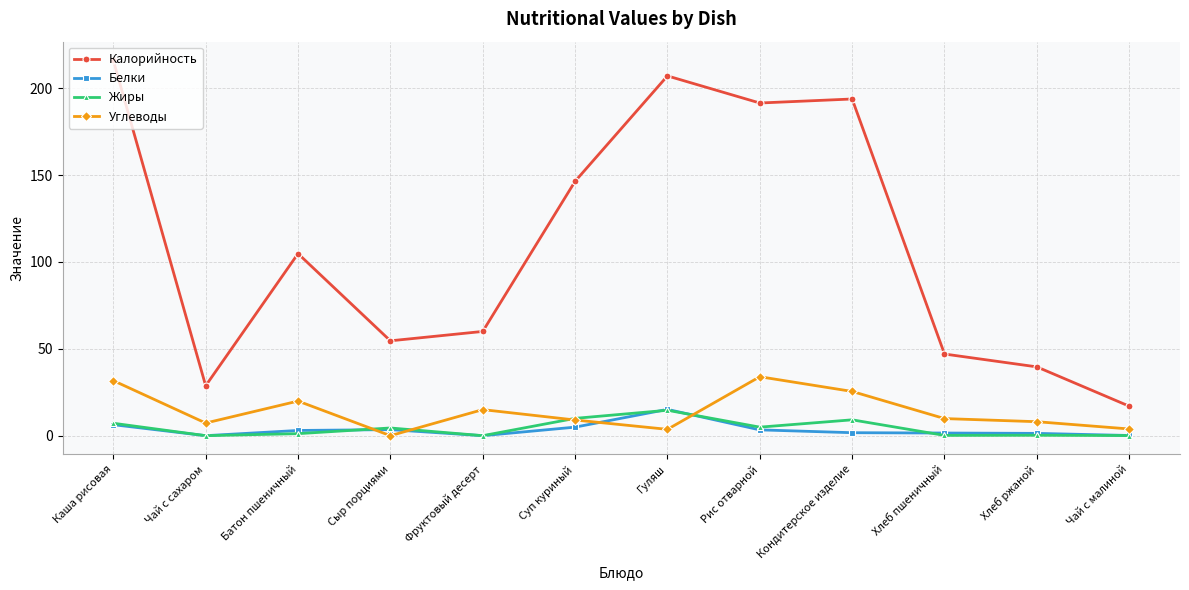

What is the difference between the maximum and second lowest values in the Жиры series?

14.6